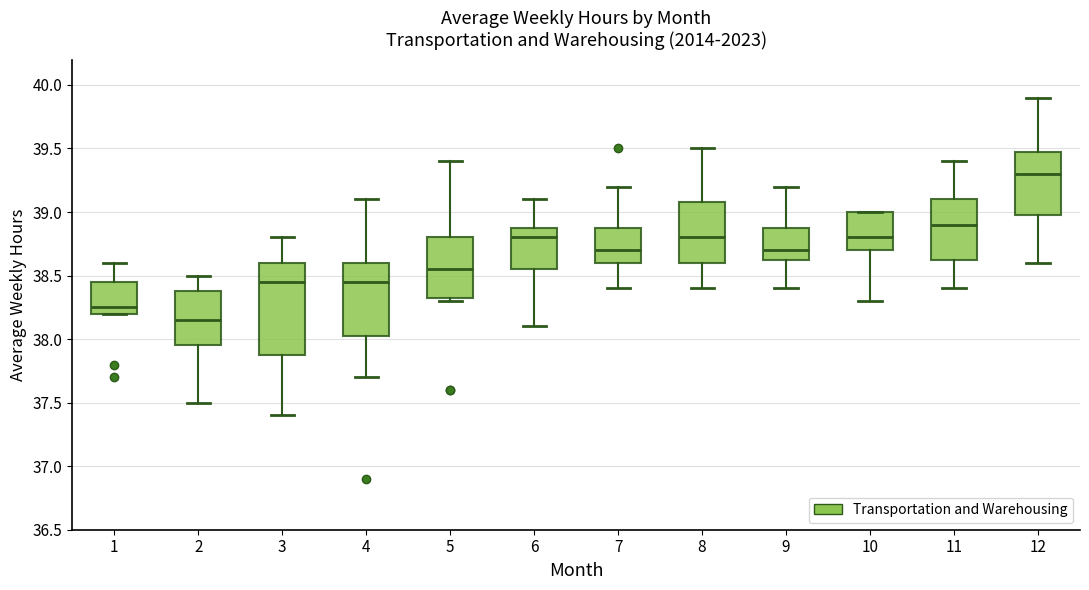

Reading left to right, transcribe this box plot: for each box, give where its median line is, the range the box spans, and where its two whiskers end, as read against the y-axis. The values are not printed on the chart, so give them approximately, as read against the axis.

1: median 38.25, box 38.20 to 38.45, whiskers 38.20 to 38.60
2: median 38.15, box 37.95 to 38.40, whiskers 37.50 to 38.50
3: median 38.45, box 37.90 to 38.60, whiskers 37.40 to 38.80
4: median 38.45, box 38.05 to 38.60, whiskers 37.70 to 39.10
5: median 38.55, box 38.35 to 38.80, whiskers 38.30 to 39.40
6: median 38.80, box 38.55 to 38.90, whiskers 38.10 to 39.10
7: median 38.70, box 38.60 to 38.90, whiskers 38.40 to 39.20
8: median 38.80, box 38.60 to 39.10, whiskers 38.40 to 39.50
9: median 38.70, box 38.65 to 38.90, whiskers 38.40 to 39.20
10: median 38.80, box 38.70 to 39.00, whiskers 38.30 to 39.00
11: median 38.90, box 38.65 to 39.10, whiskers 38.40 to 39.40
12: median 39.30, box 39.00 to 39.50, whiskers 38.60 to 39.90